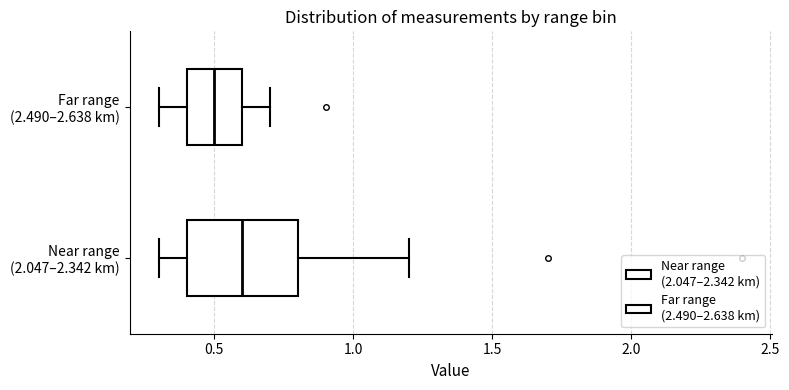

Which box has the furthest to the left median line?

Far range (2.490–2.638 km)